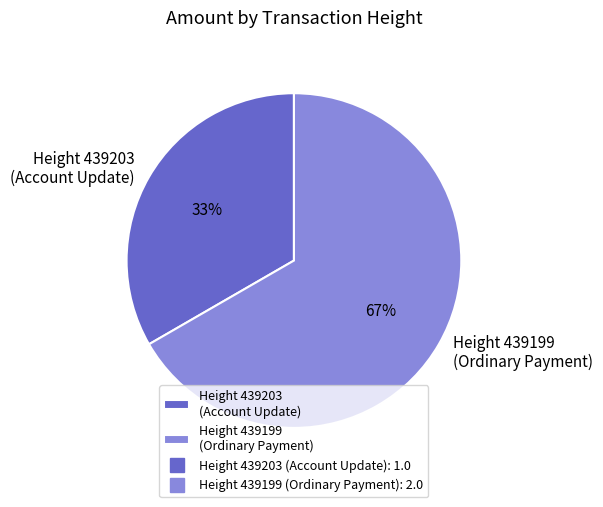

What percentage is the Height 439203 (Account Update) slice, to the nearest percent?

33%